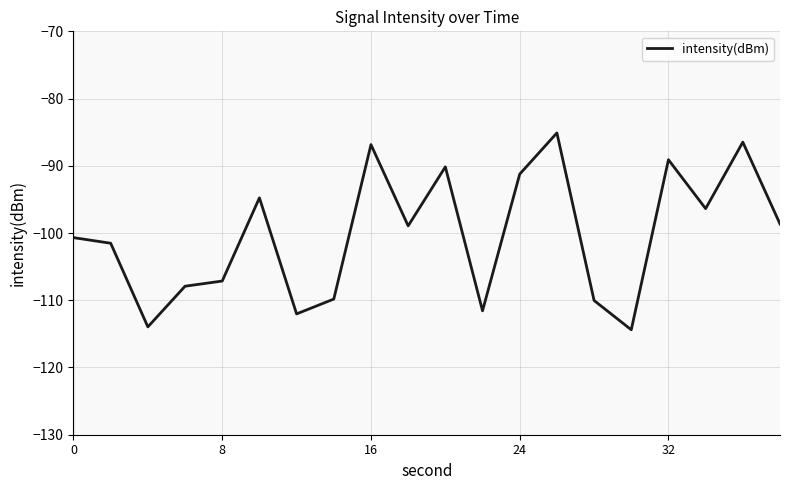

What is the difference between the maximum and minimum values?

29.3